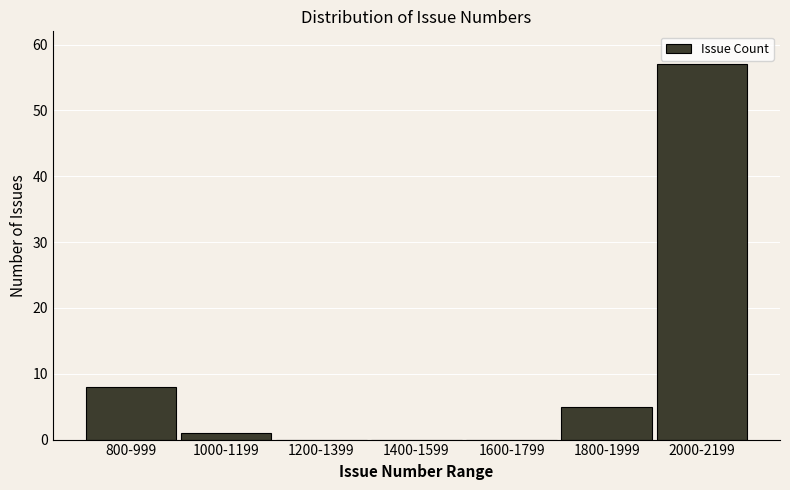

Reading right to left, list all the values displayed in this chart.

2000-2199=57	1800-1999=5	1600-1799=0	1400-1599=0	1200-1399=0	1000-1199=1	800-999=8